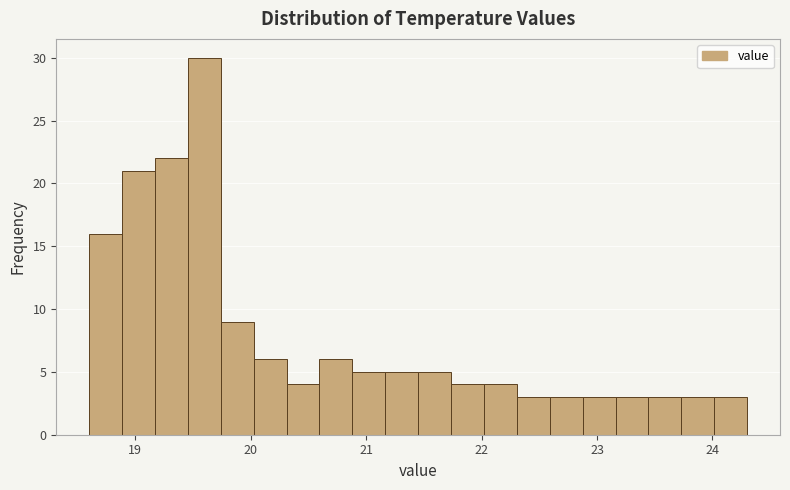

Around what value on the x-axis is the tallest bar? Give the approximate position of its centre, as read against the axis.

19.6